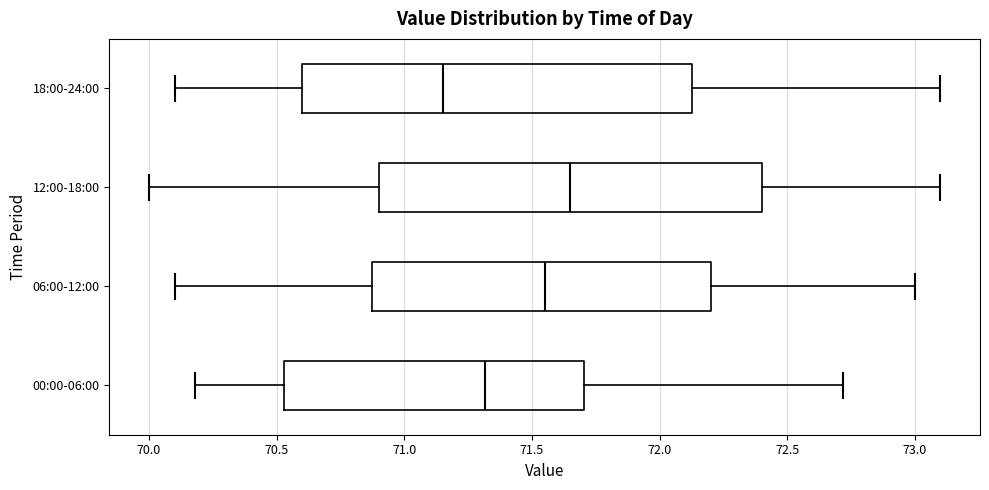

Reading bottom to top, transcribe this box plot: for each box, give where its median line is, the range the box spans, and where its two whiskers end, as read against the x-axis. The values are not printed on the chart, so give them approximately, as read against the axis.

00:00-06:00: median 71.30, box 70.55 to 71.70, whiskers 70.20 to 72.70
06:00-12:00: median 71.55, box 70.90 to 72.20, whiskers 70.10 to 73.00
12:00-18:00: median 71.65, box 70.90 to 72.40, whiskers 70.00 to 73.10
18:00-24:00: median 71.15, box 70.60 to 72.15, whiskers 70.10 to 73.10